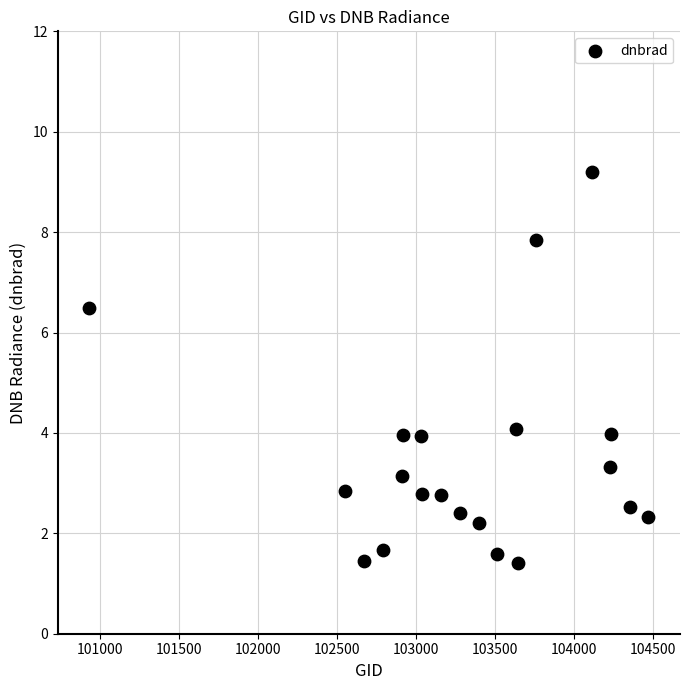

What is the range of Y values (max minus min)?

7.8